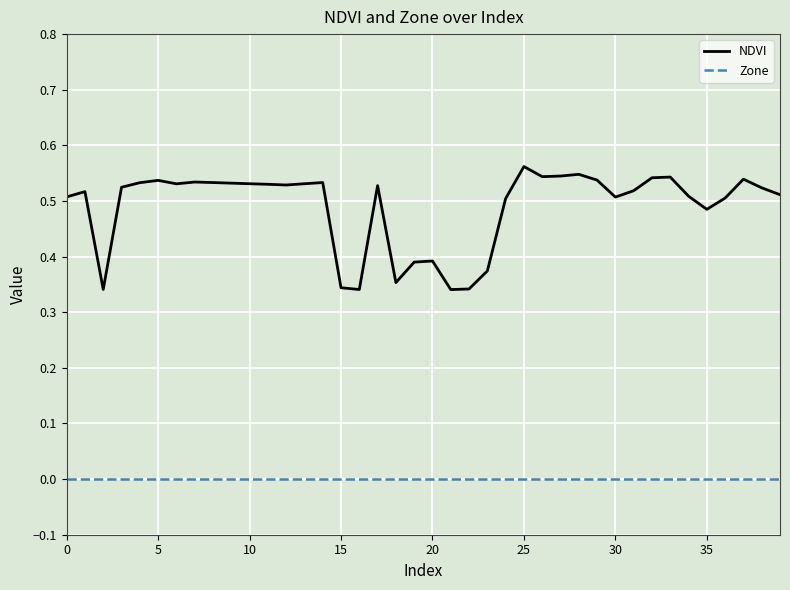

Rank the series by their average value, from lowest to highest.

Zone, NDVI